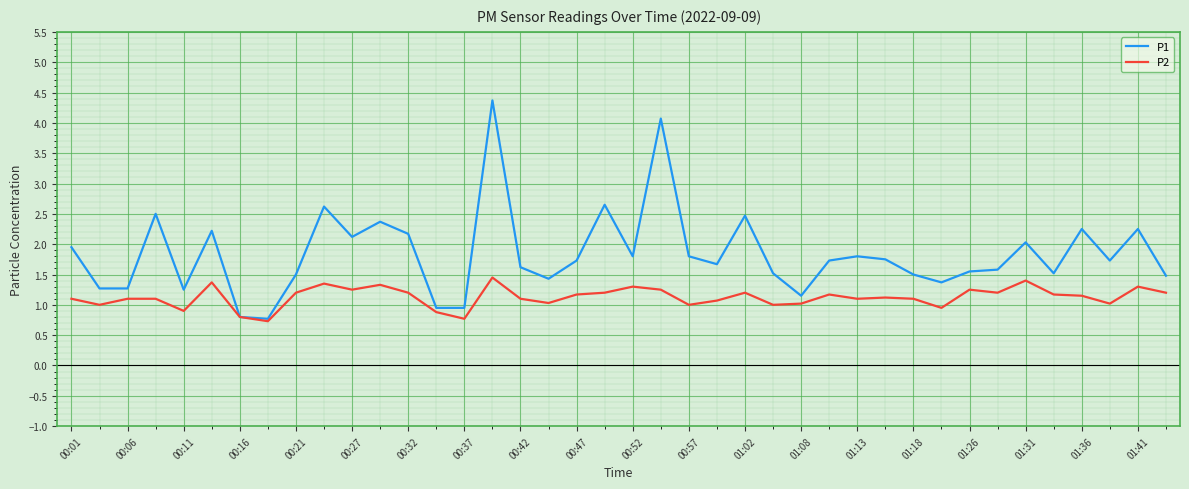

Which series has the largest total across all categories?

P1